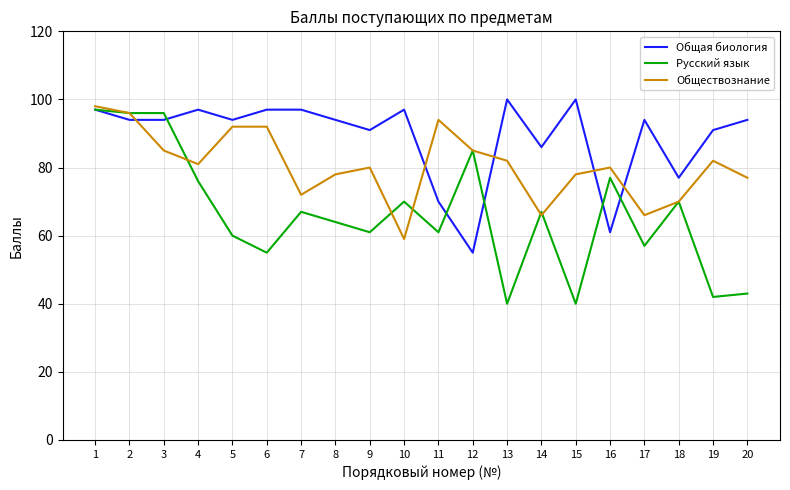

True or false: Общая биология has a value of 77 at 18.

True